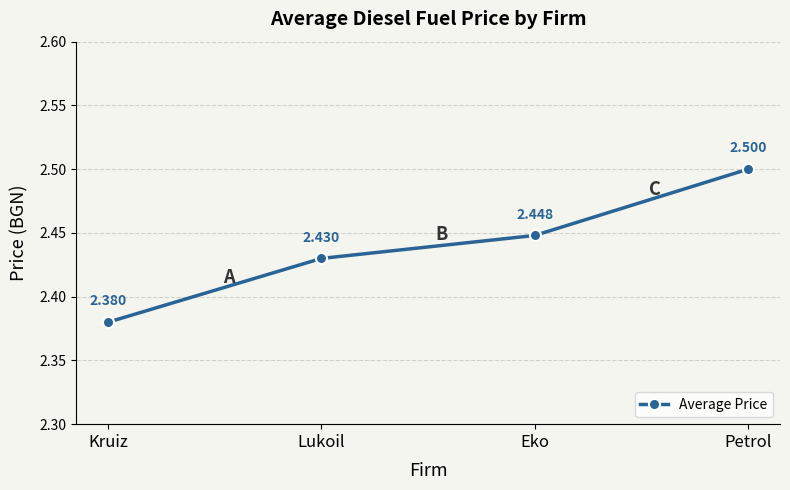

What is the greatest value displayed?

2.5